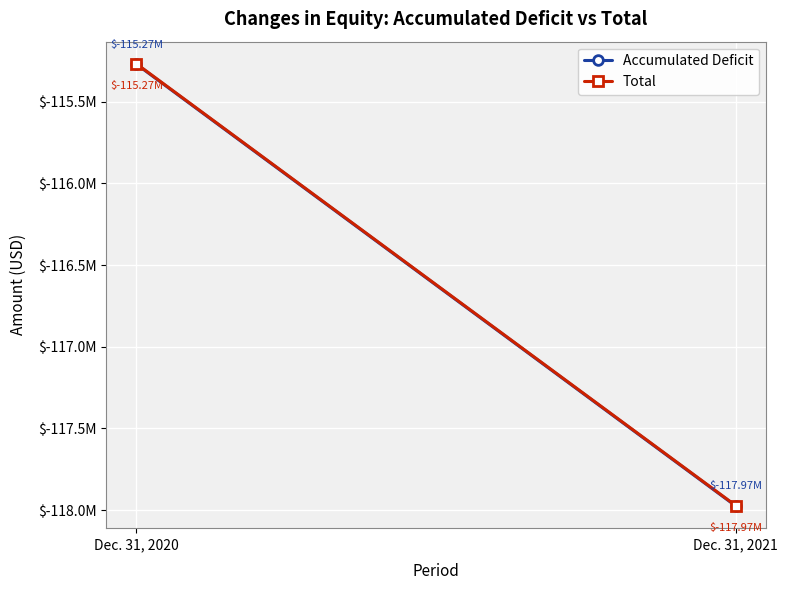

How many values in the Accumulated Deficit series are below -115270723?

1